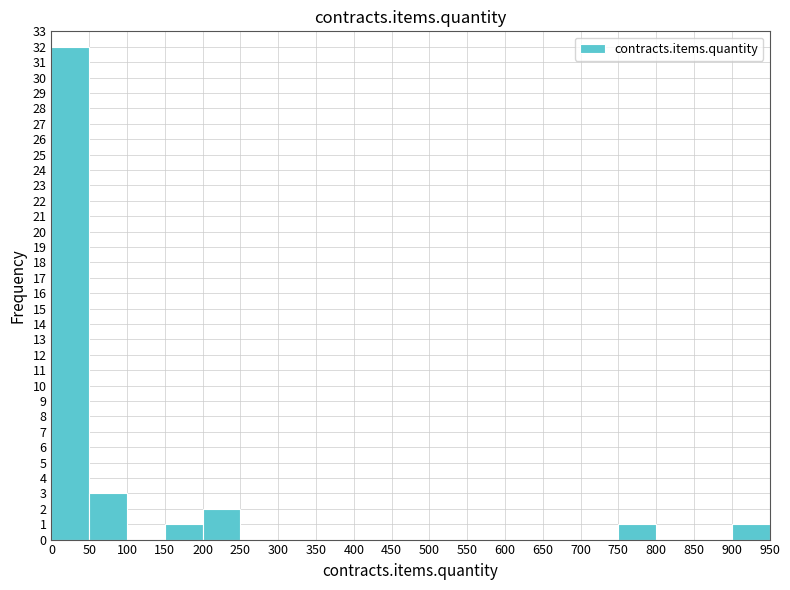

Reading left to right, transcribe this chart: for each bar, give the range it covers on the x-axis and its height. The values are not printed on the chart, so give them approximately, as read against the axis.

0 to 50: 32
50 to 100: 3
100 to 150: 0
150 to 200: 1
200 to 250: 2
250 to 300: 0
300 to 350: 0
350 to 400: 0
400 to 450: 0
450 to 500: 0
500 to 550: 0
550 to 600: 0
600 to 650: 0
650 to 700: 0
700 to 750: 0
750 to 800: 1
800 to 850: 0
850 to 900: 0
900 to 950: 1